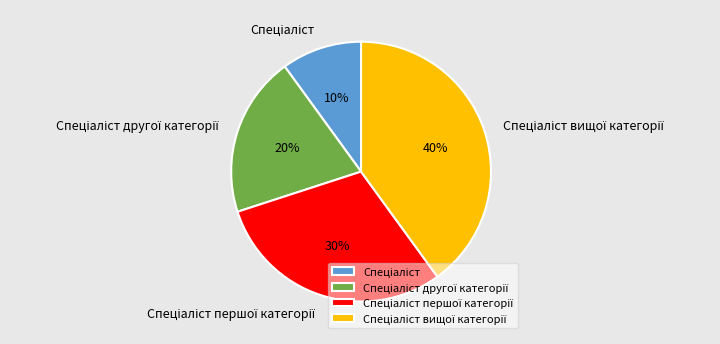

To the nearest percent, what is the average slice percentage?

25%